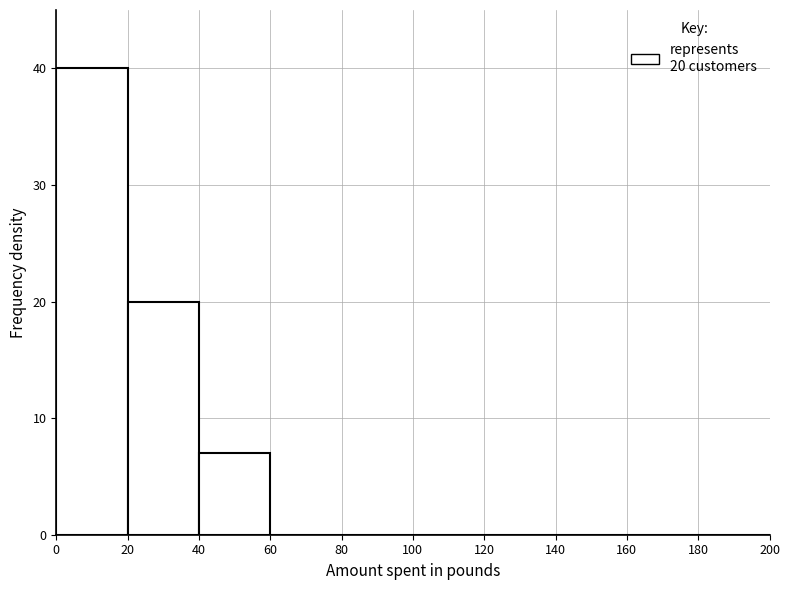

Over which range of the x-axis is the bar tallest?

0 to 20